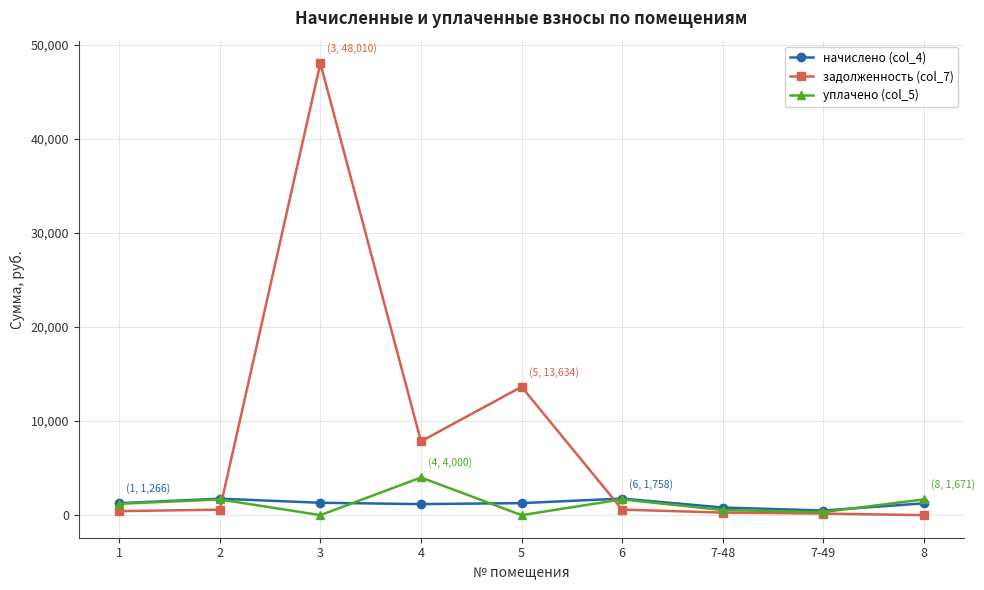

Which series has the largest total across all categories?

задолженность (col_7)